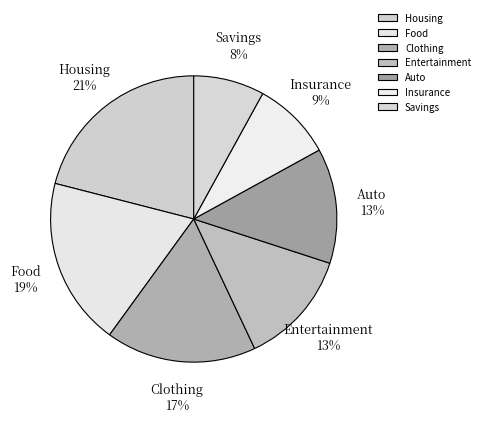

What percentage is the Auto slice, to the nearest percent?

13%